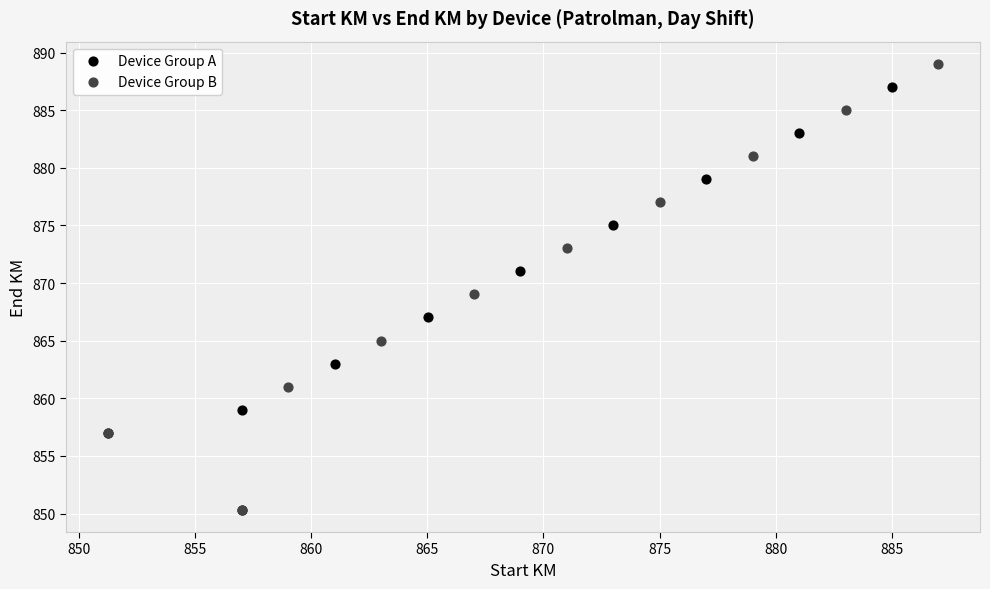

Which series has the largest Y range (max minus min)?

Device Group B